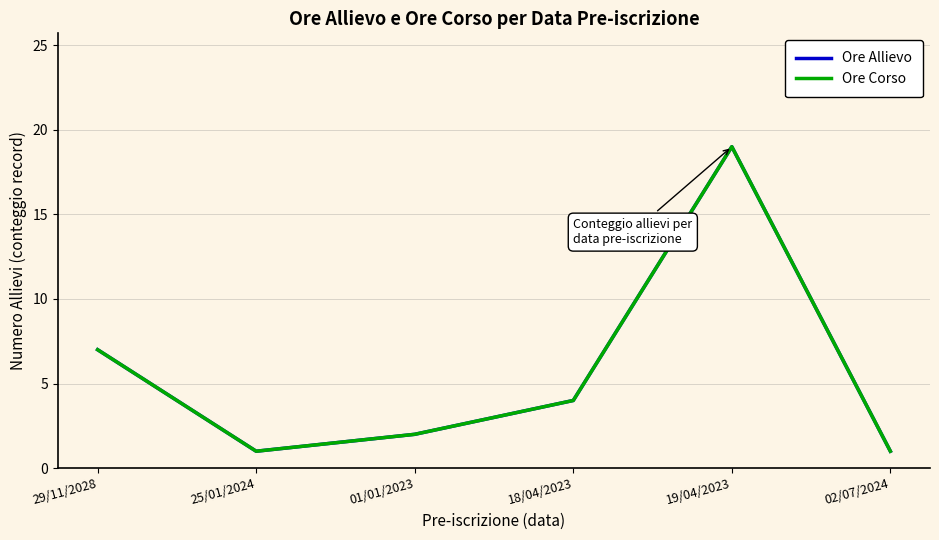

How many lines are shown in the chart?

2